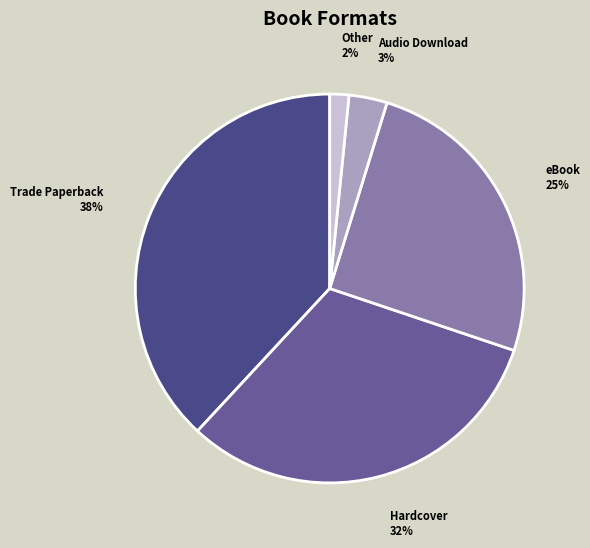

To the nearest percent, what portion does Trade Paperback represent?

38%